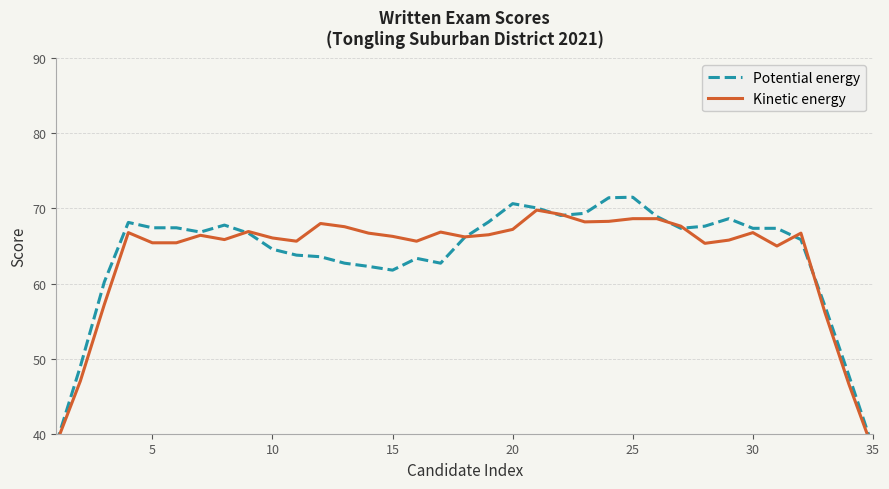

Is it true that Potential energy equals 67.4 at 30?

True